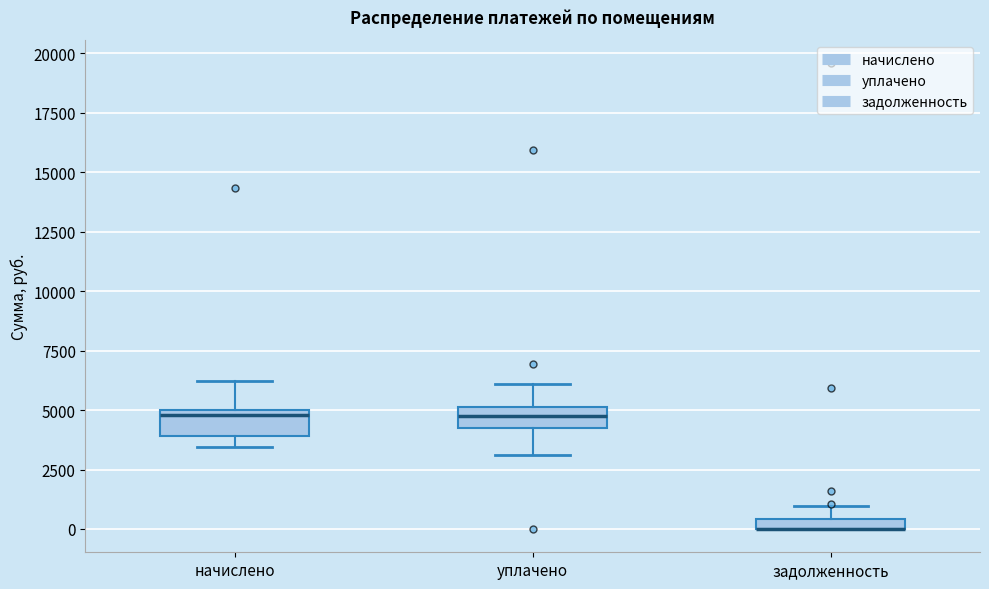

Where does the lower whisker of the box for уплачено end on the y-axis? The values are not printed on the chart, so give them approximately, as read against the axis.

3000